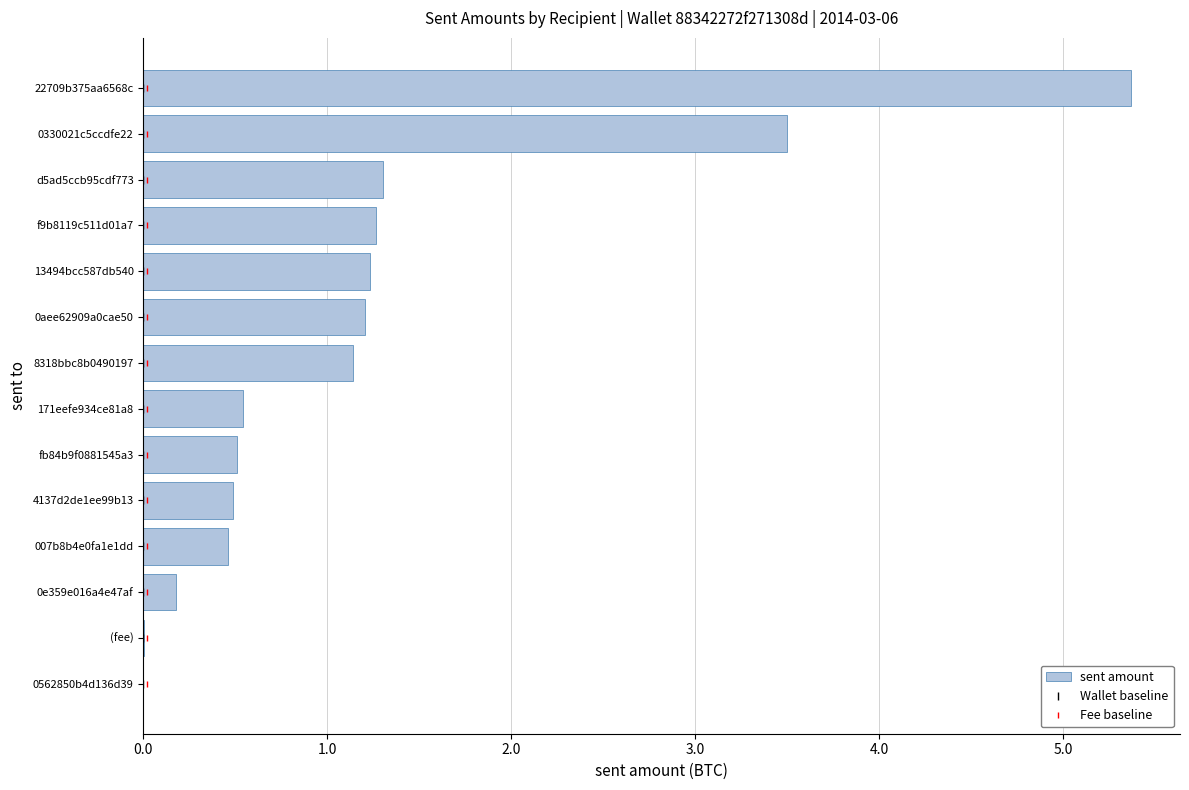

What is the sum of the values at 007b8b4e0fa1e1dd and f9b8119c511d01a7?

1.7